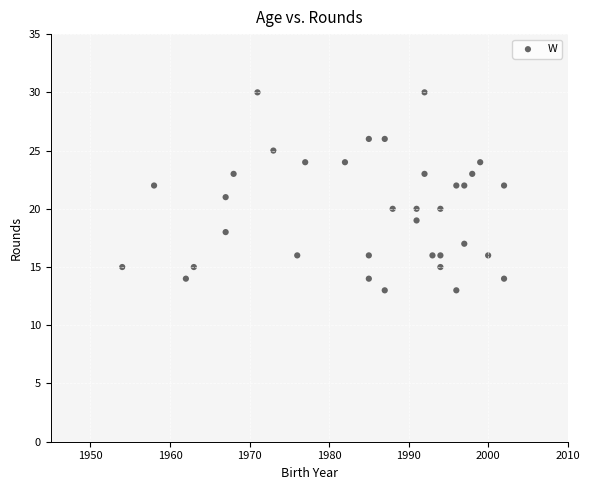

What is the range of X values (max minus min)?

48